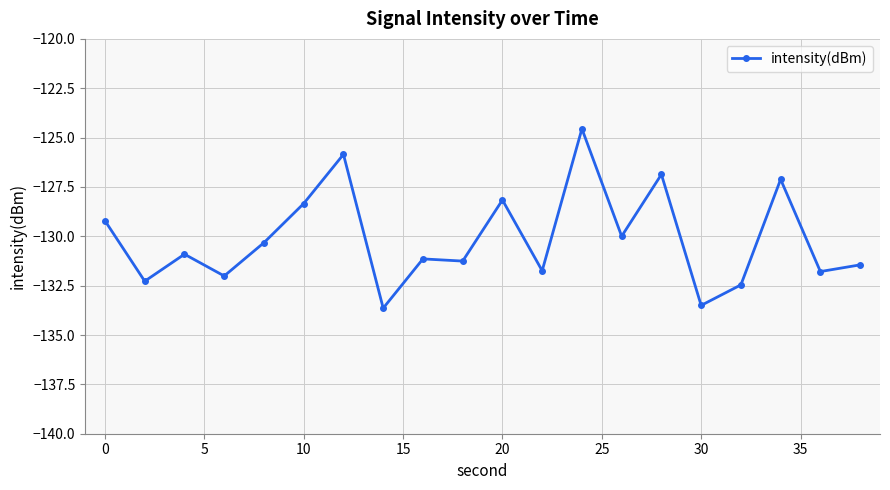

What is the value of the 6th point from the left?

-128.3